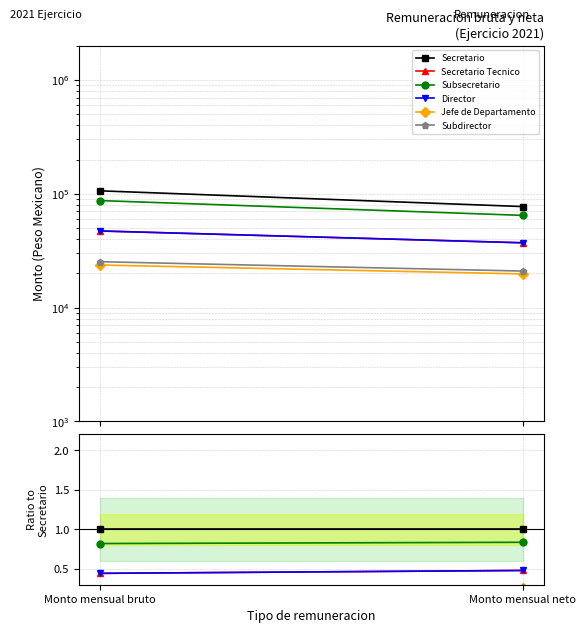

At how many categories does at least one series exceed 0?

2